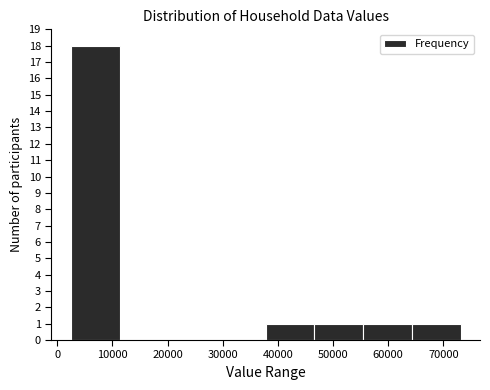

How tall is the bar that spans 64000 to 73000 on the x-axis? Neither the bar edges nor the heights are printed on the chart, so give them approximately, as read against the axes.

1